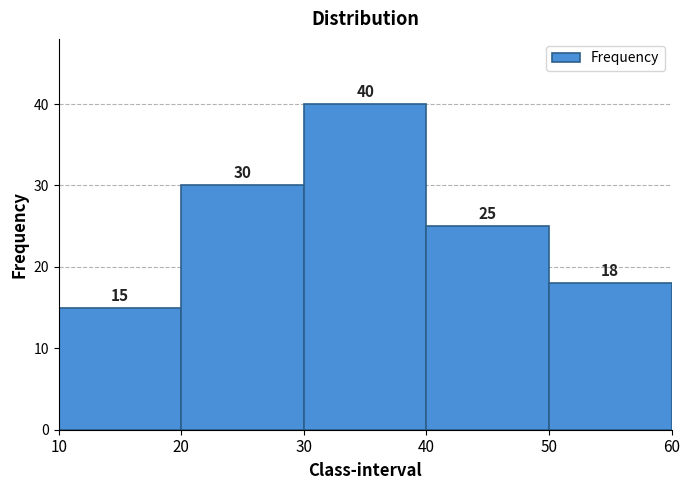

Reading left to right, transcribe this chart: for each bar, give the range it covers on the x-axis and its height.

10 to 20: 15
20 to 30: 30
30 to 40: 40
40 to 50: 25
50 to 60: 18